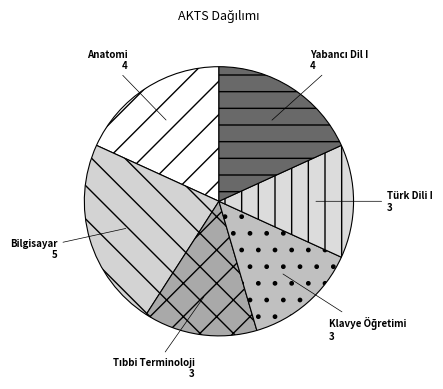

Which has a higher value, Bilgisayar or Türk Dili I?

Bilgisayar